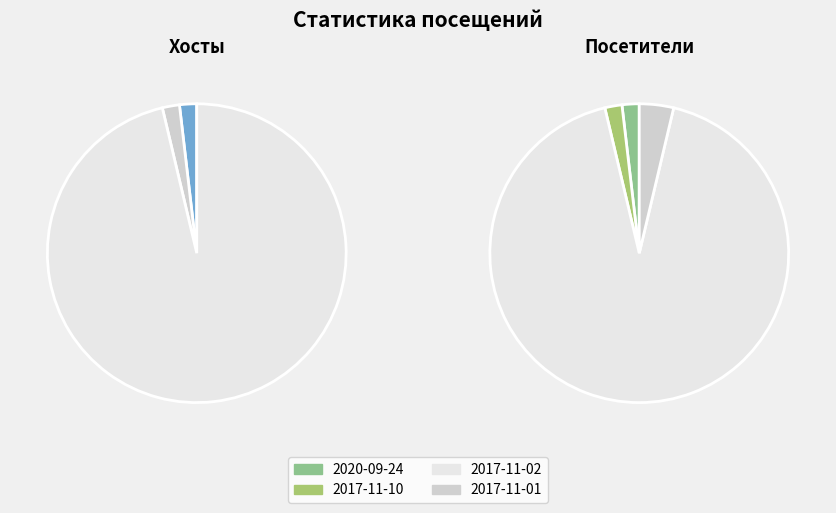

Rank the categories by value from highest to lowest.

2017-11-02 (50), 2017-11-01 (2), 2020-09-24 (1), 2017-11-10 (1)